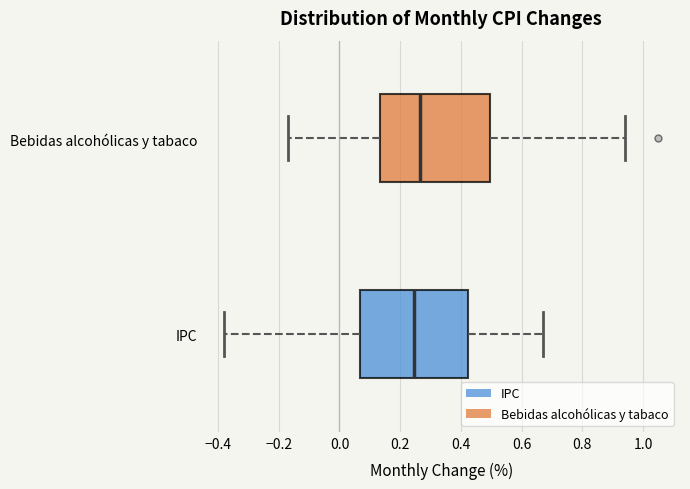

Where does the right whisker of the box for IPC end on the x-axis? The values are not printed on the chart, so give them approximately, as read against the axis.

0.68